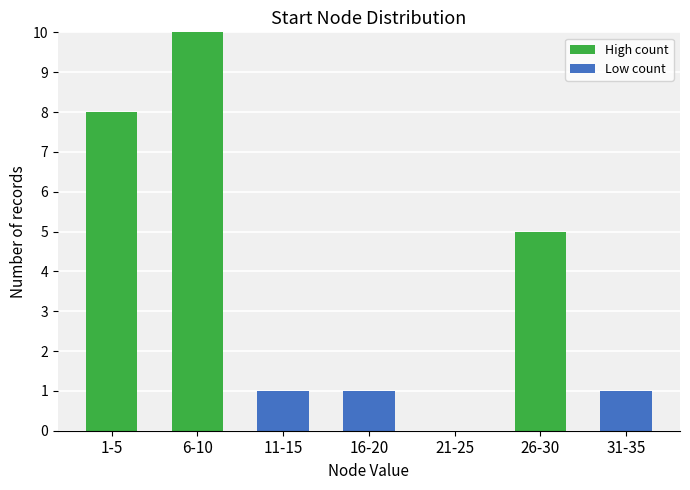

Reading left to right, extract all data points from this chart.

1-5=8	6-10=10	11-15=1	16-20=1	21-25=0	26-30=5	31-35=1